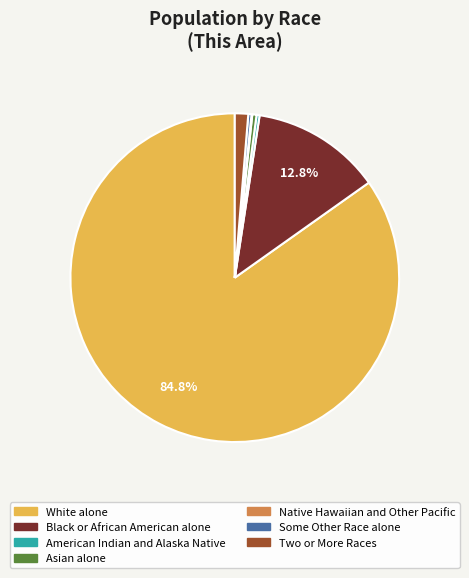

Which has a higher value, White alone or American Indian and Alaska Native?

White alone